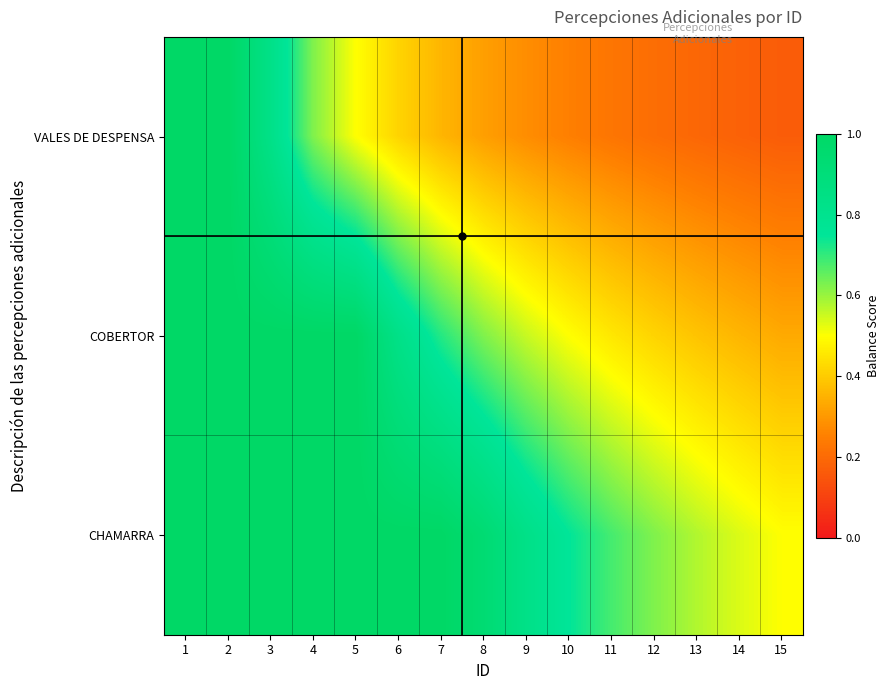

List the series in order of their overall mean, highest first.

CHAMARRA, COBERTOR, VALES DE DESPENSA